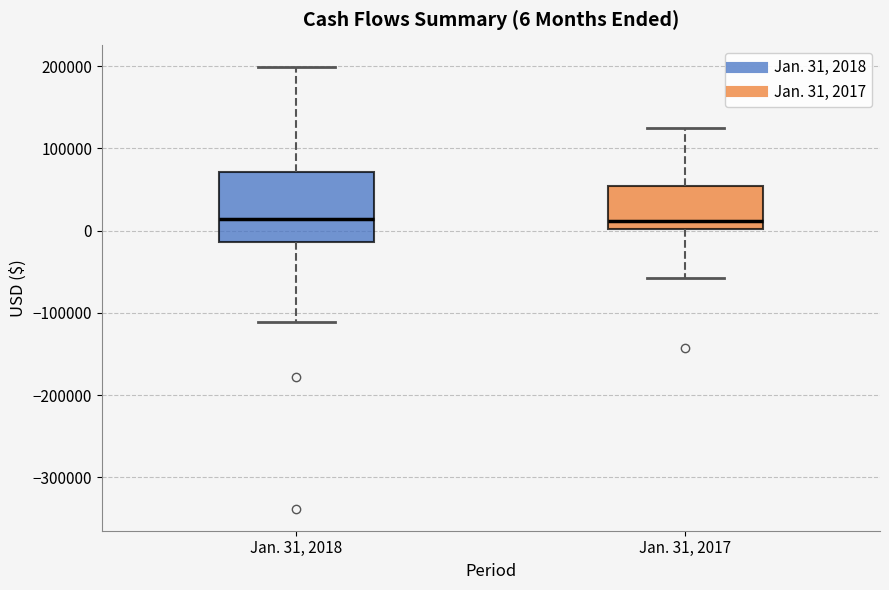

Which box is the tallest, from its lower edge to its upper edge?

Jan. 31, 2018